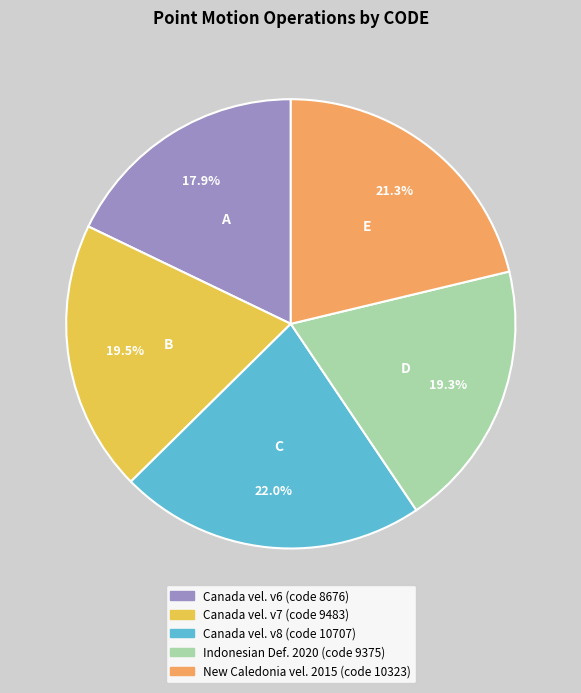

Does any single category account for the majority?

No